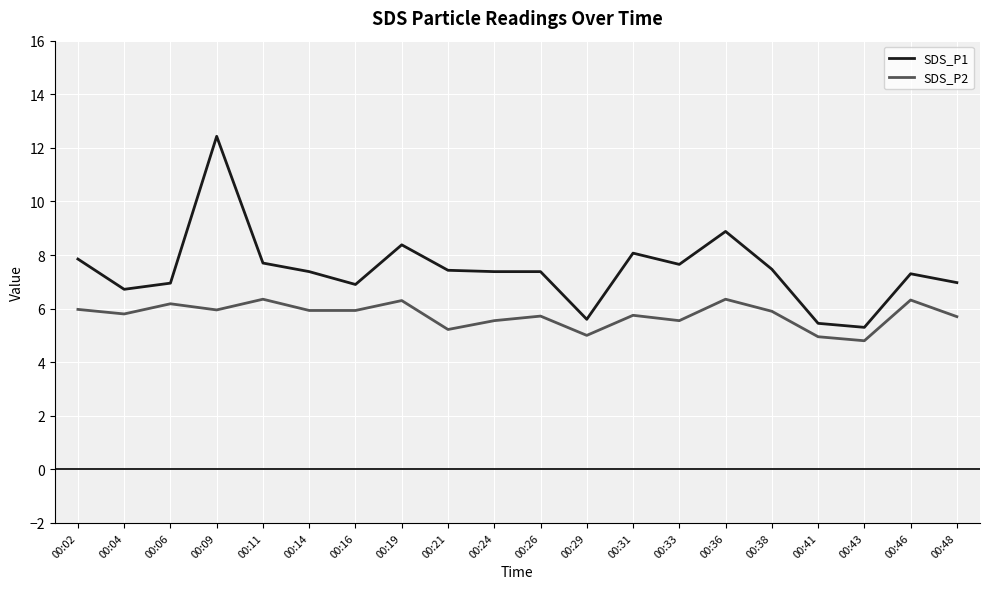

At how many categories does at least one series exceed 6?

17